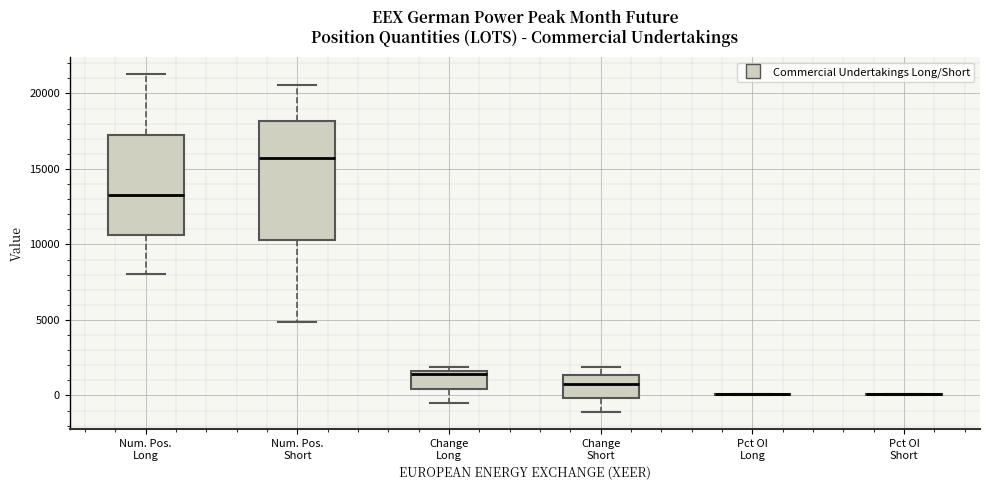

Reading left to right, transcribe this box plot: for each box, give where its median line is, the range the box spans, and where its two whiskers end, as read against the y-axis. The values are not printed on the chart, so give them approximately, as read against the axis.

Num. Pos. Long: median 13000, box 10500 to 17500, whiskers 8000 to 21500
Num. Pos. Short: median 15500, box 10500 to 18000, whiskers 5000 to 20500
Change Long: median 1500 (just below the box's upper edge), box 500 to 1500, whiskers -500 to 2000
Change Short: median 1000, box 0 to 1500, whiskers -1000 to 2000
Pct OI Long: box collapsed to a line at 0, whiskers 0 to 0
Pct OI Short: box collapsed to a line at 0, whiskers 0 to 0